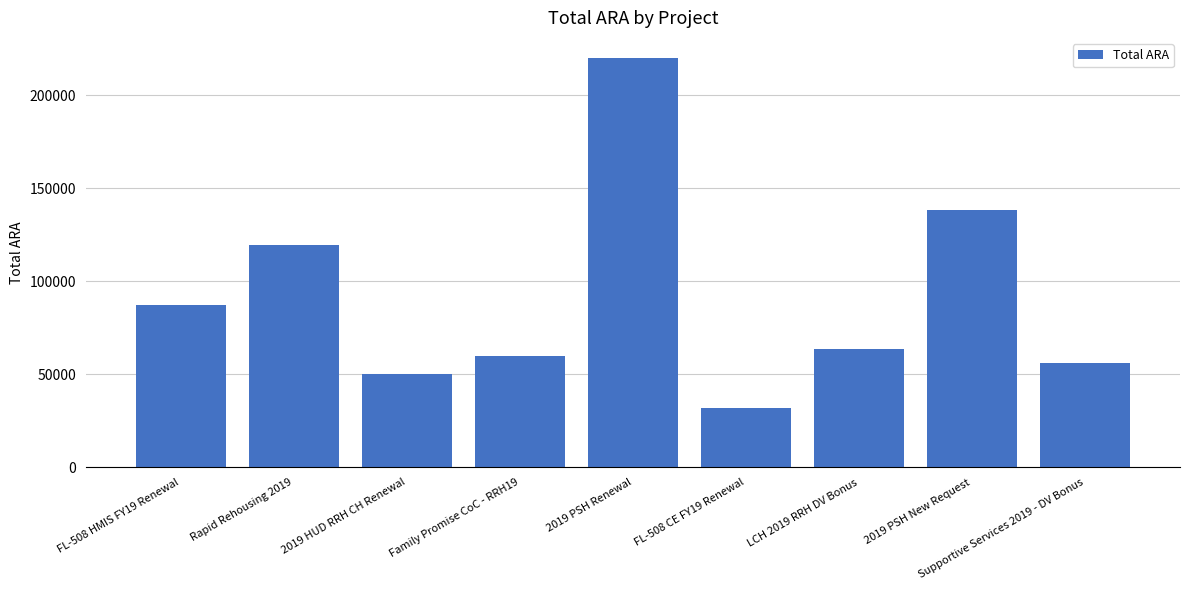

What is the difference between the values at 2019 HUD RRH CH Renewal and 2019 PSH Renewal?

169593